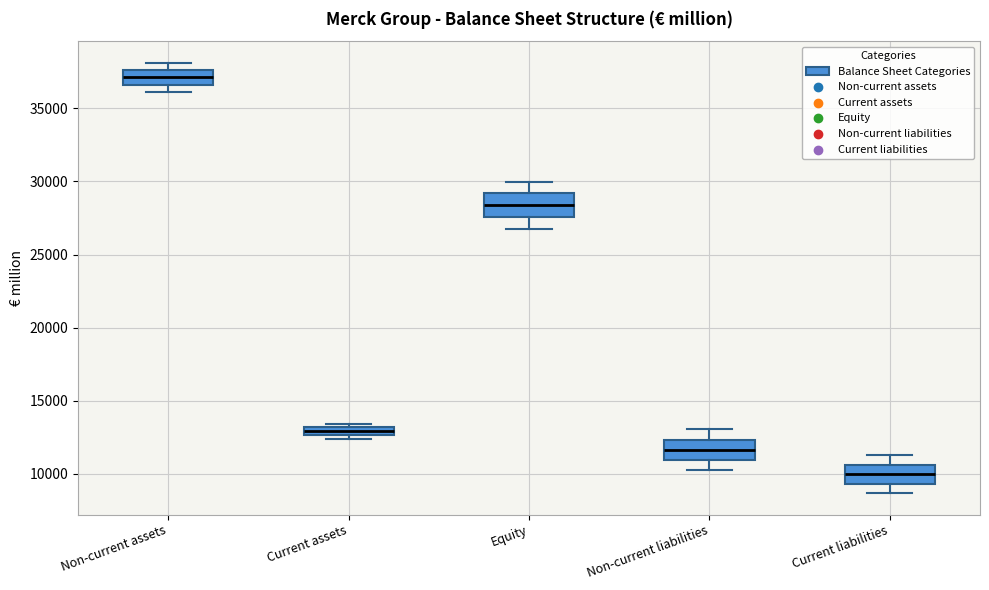

Which box has the highest median line?

Non-current assets